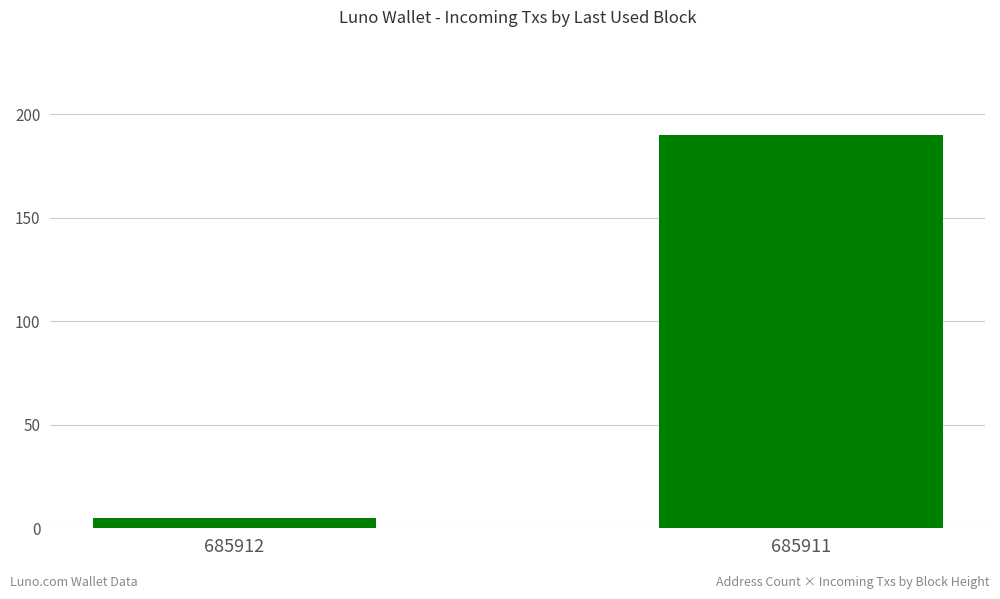

What is the value of the 1st bar from the left?

5